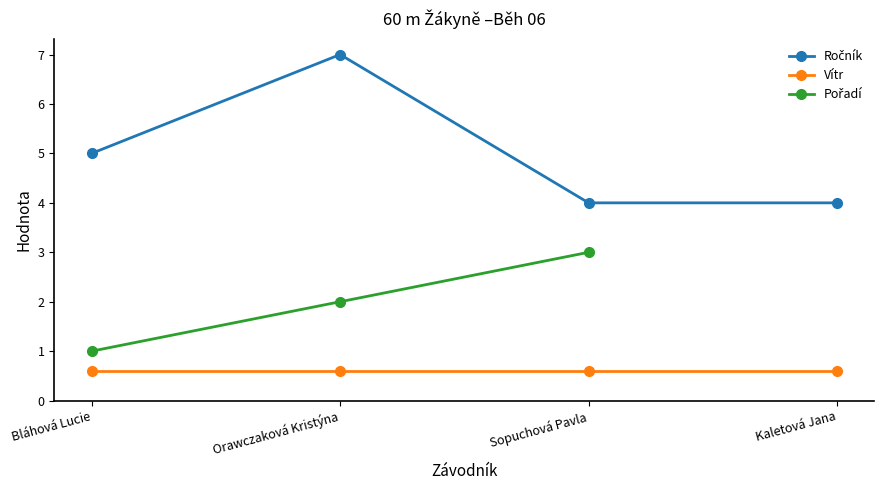

What is the label of the 1st point from the left?

Bláhová Lucie